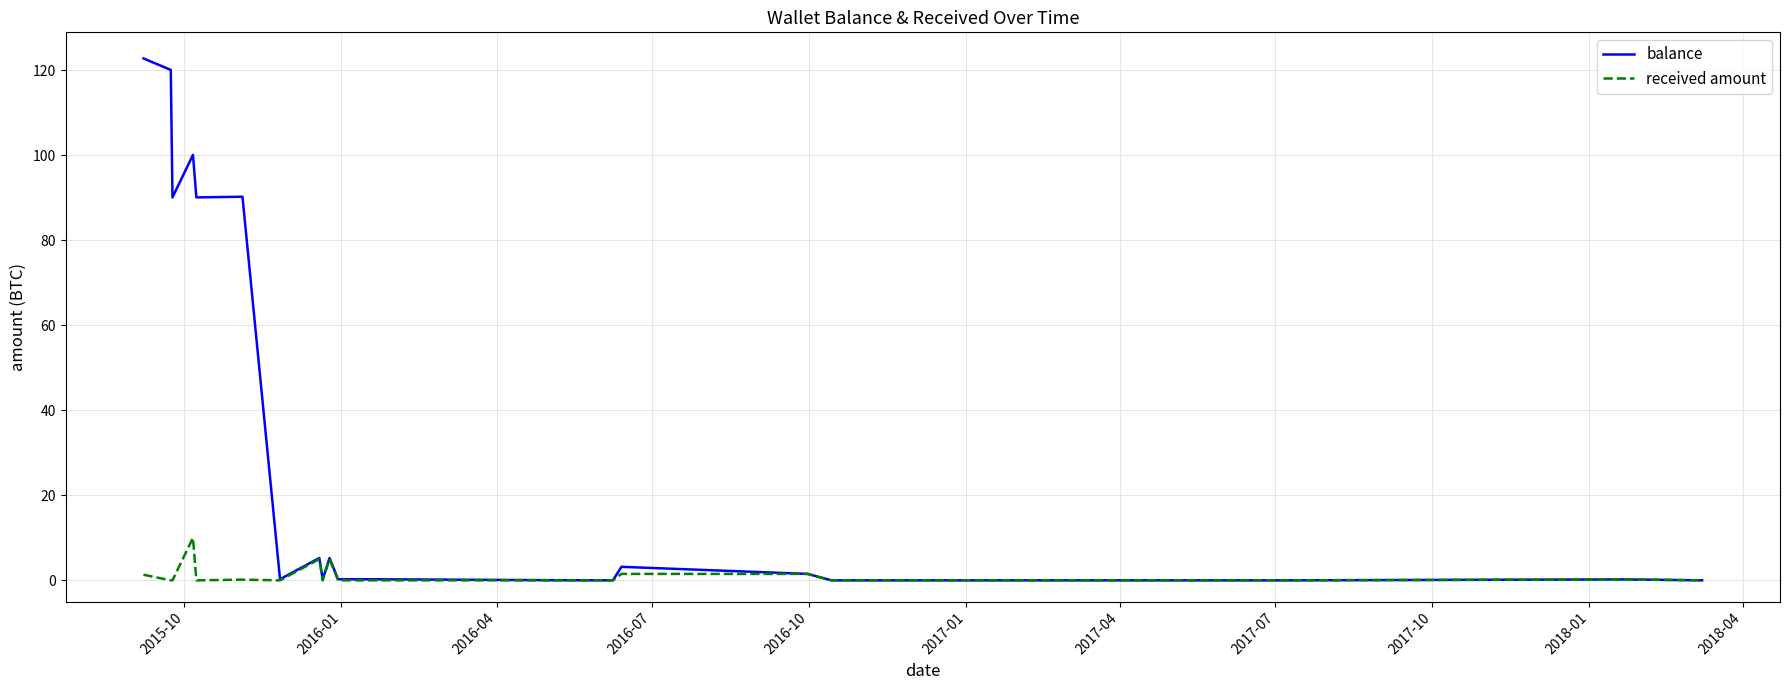

What is the highest value of the received amount series?

10.0